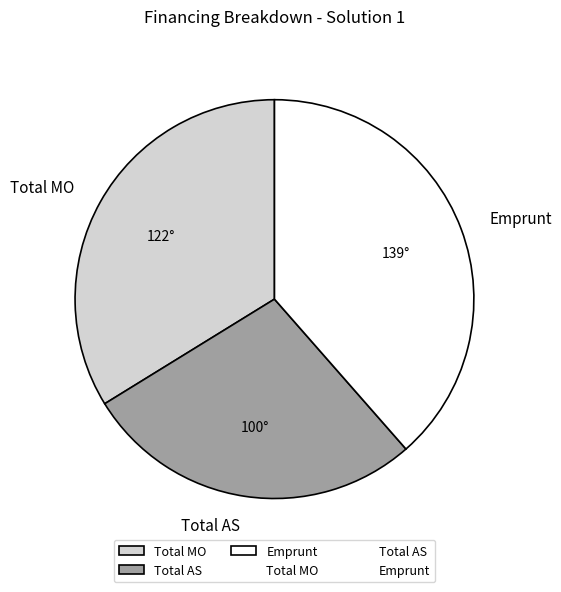

How many segments does this pie chart have?

3